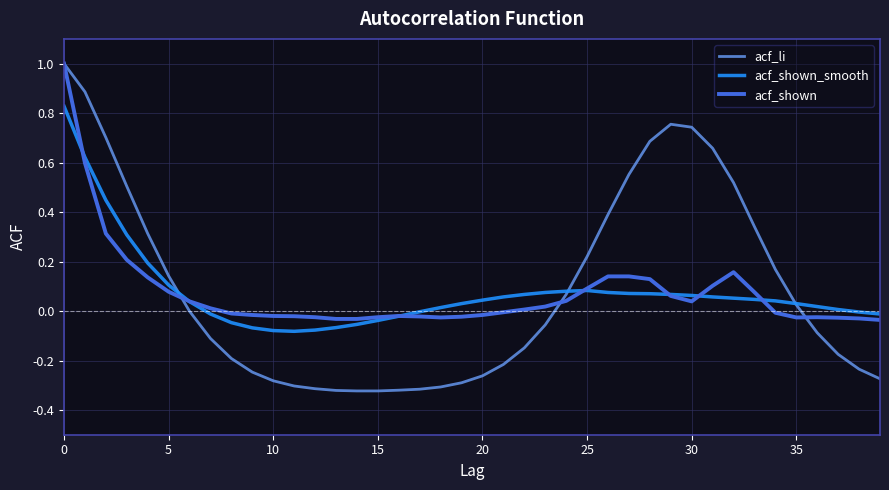

Which series has the widest spread of values?

acf_li